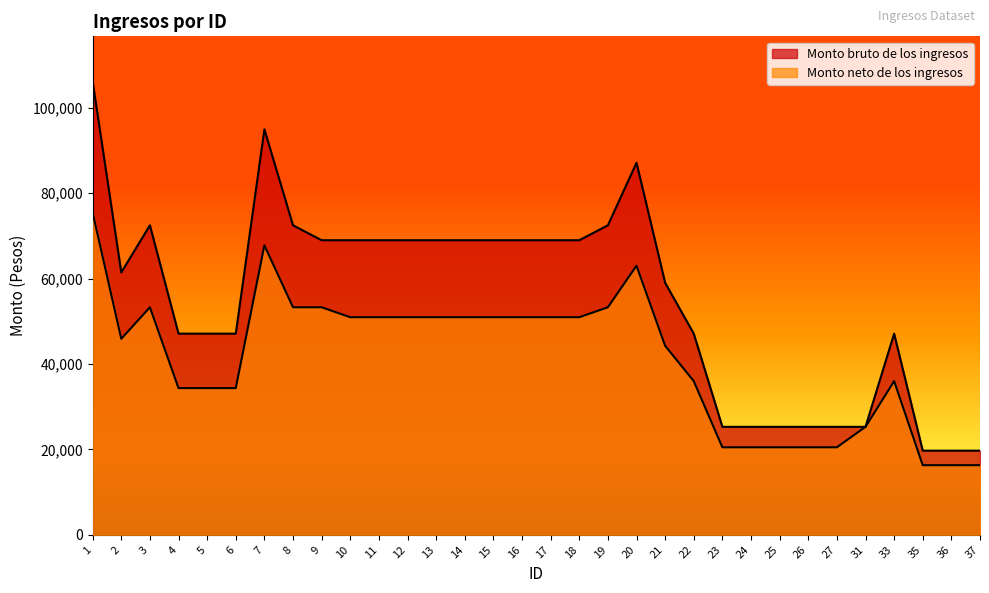

At which label is Monto bruto de los ingresos closest to 62903?

2